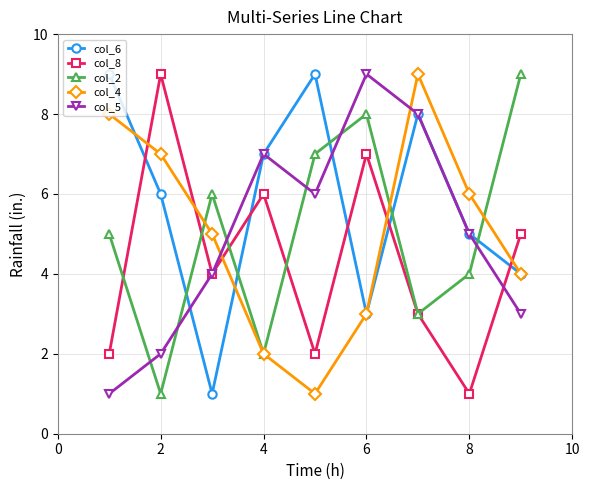

True or false: col_2 and col_6 intersect in this chart.

True